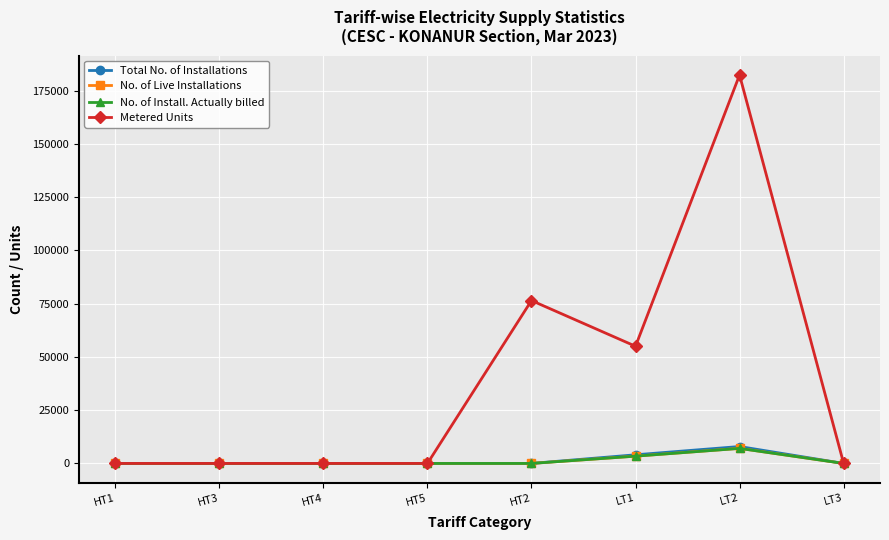

Which series has the largest range (max minus min)?

Metered Units